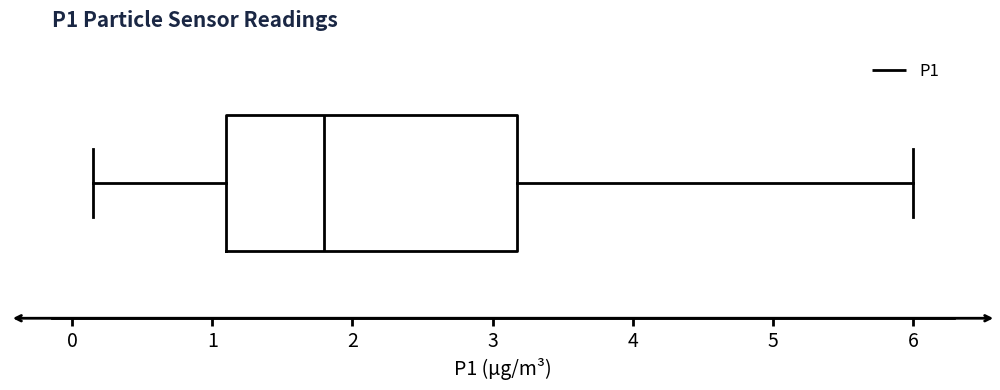

Read this box plot against the x-axis: the position of the median line, the range covered by the box, and the ends of both whiskers. The values are not printed on the chart, so give them approximately, as read against the axis.

median 1.8, box 1.1 to 3.2, whiskers 0.2 to 6.0